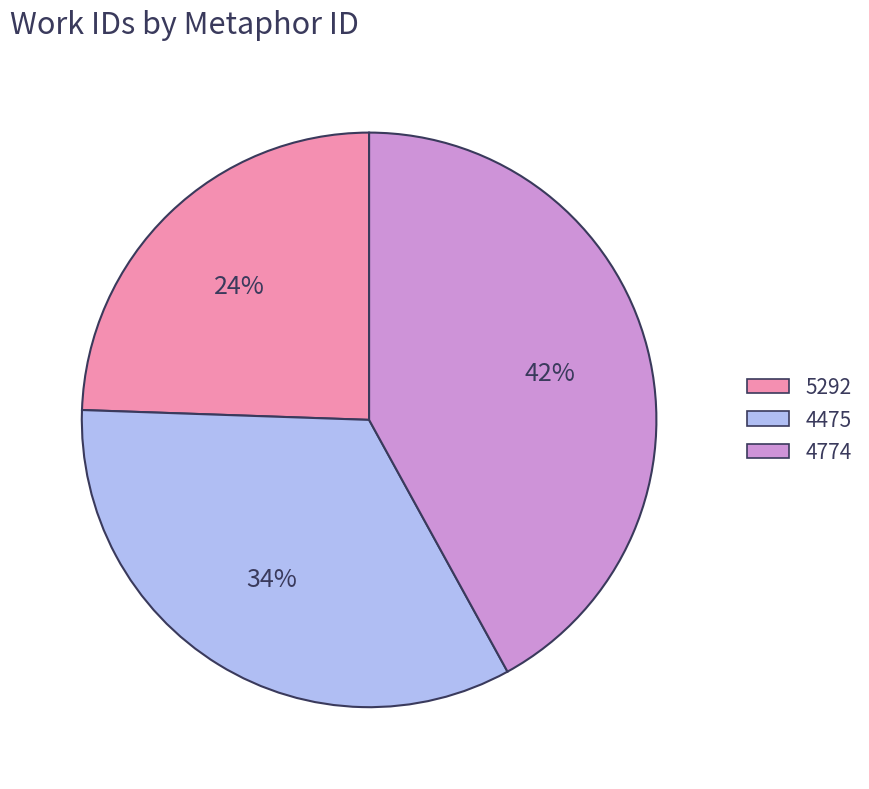

To the nearest percent, what portion does 4774 represent?

42%